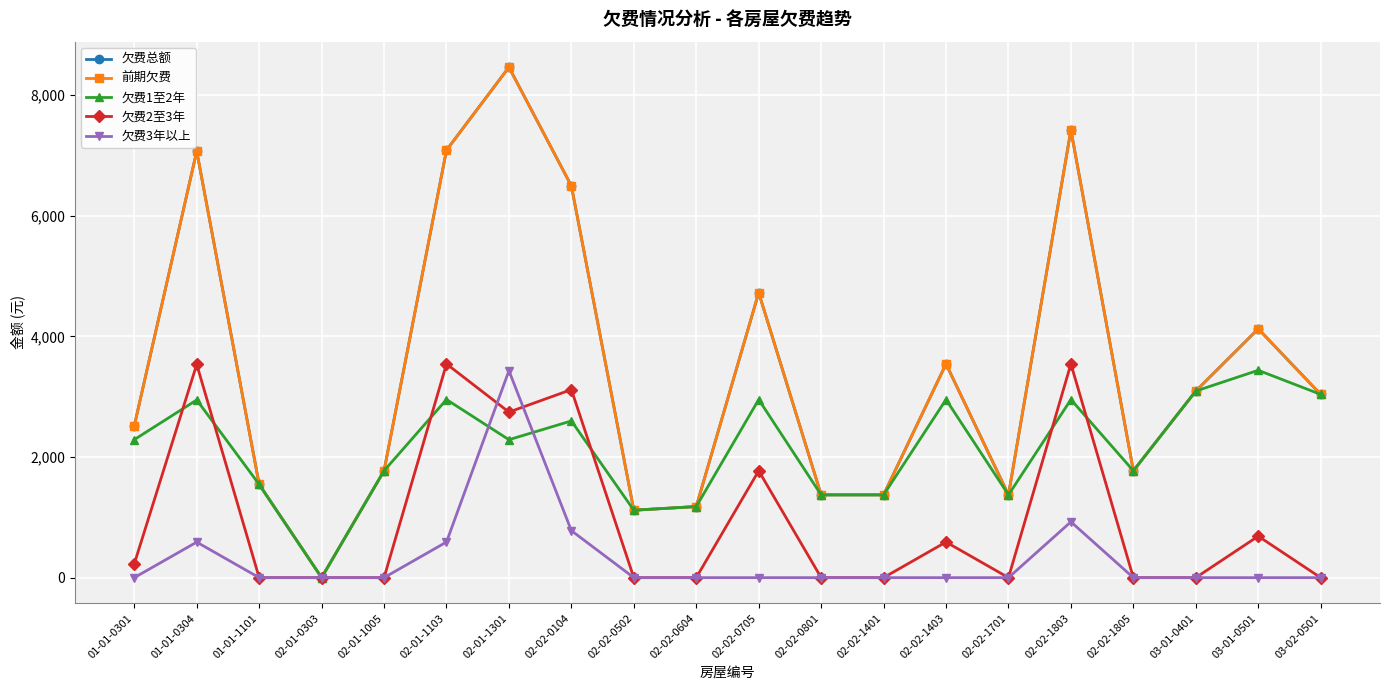

Does the chart have visible grid lines?

Yes